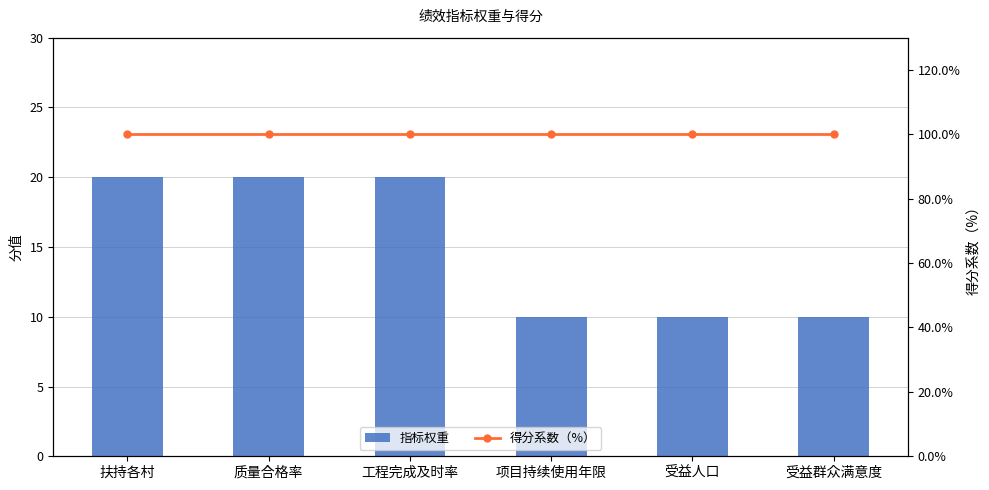

Between 扶持各村 and 受益群众满意度, which series saw the biggest shift?

指标权重